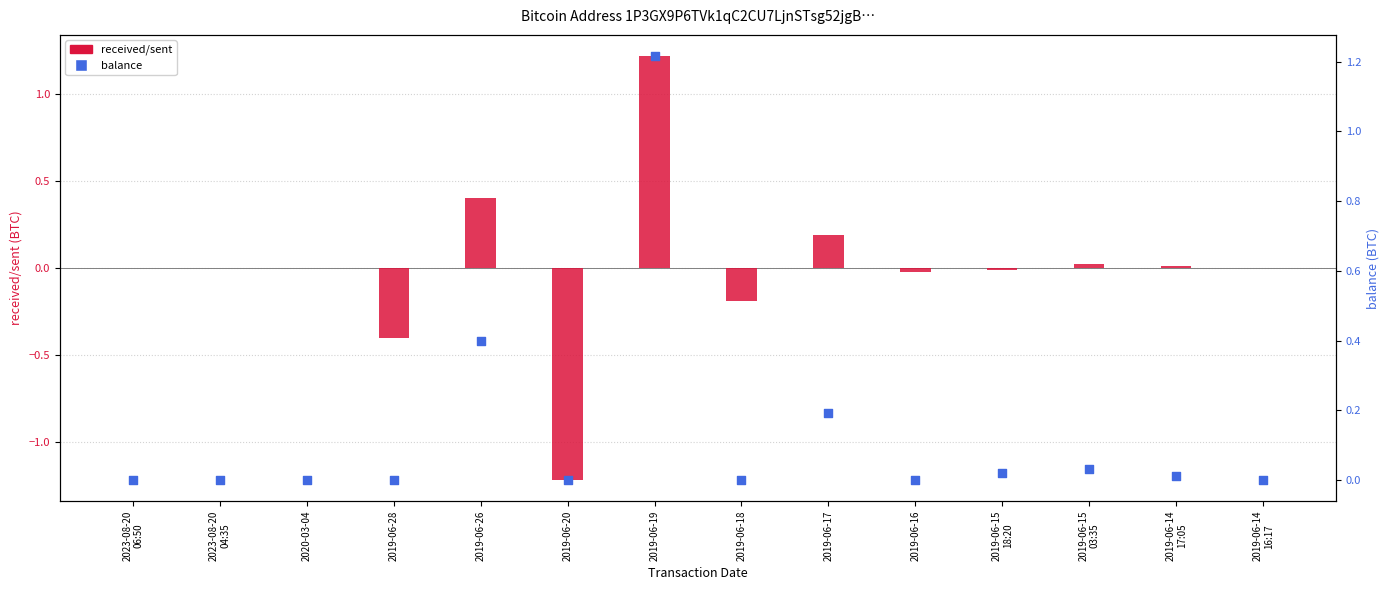

Which series reaches the minimum Y coordinate?

received/sent